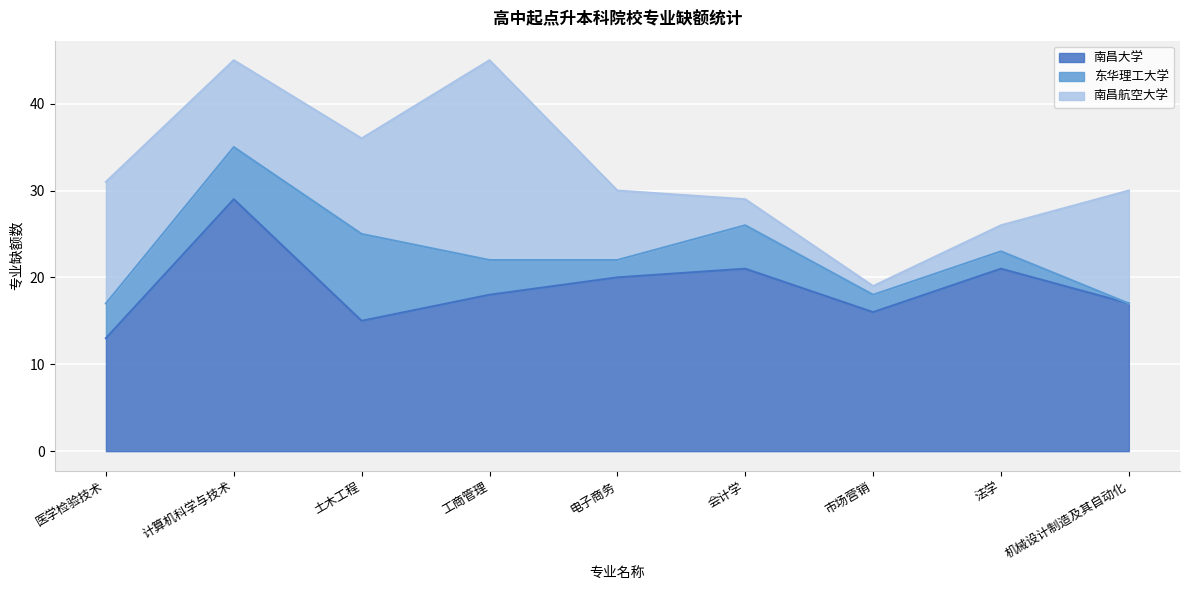

Which label corresponds to the largest value in the chart?

计算机科学与技术